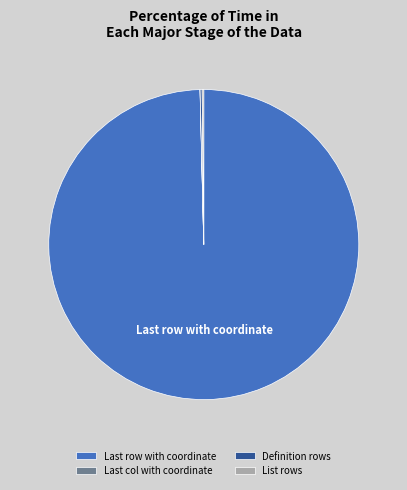

Which slice is the largest?

Last row with coordinate